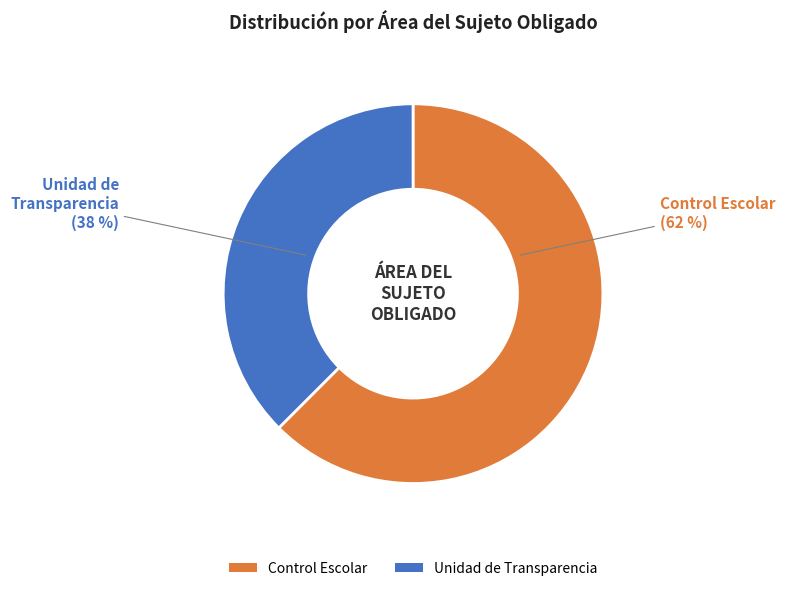

What percentage is the Control Escolar slice, to the nearest percent?

62%